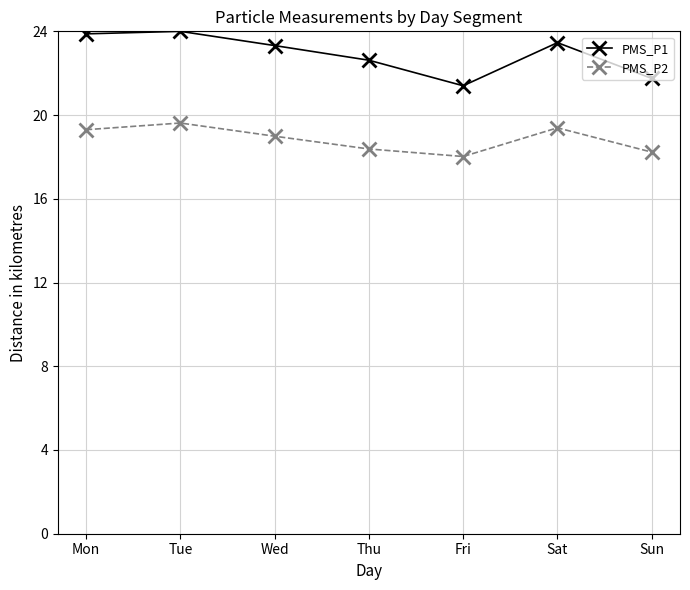

Where is the first local minimum for PMS_P1?

Fri